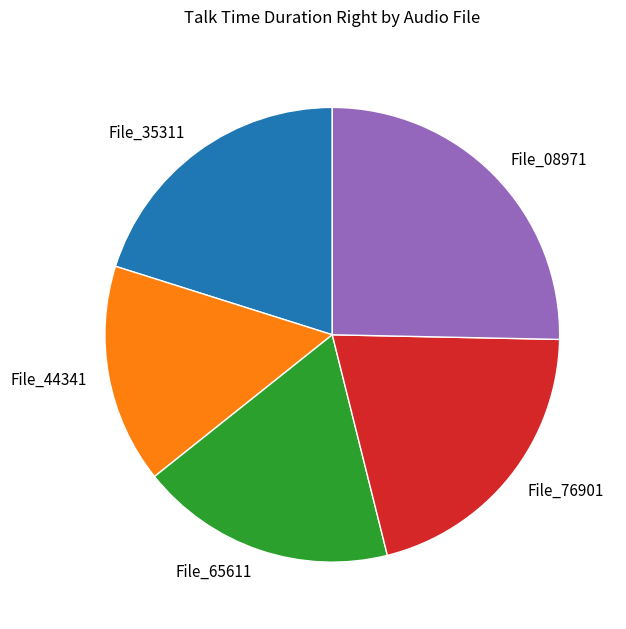

Is it true that File_76901 is 6% of the pie?

False